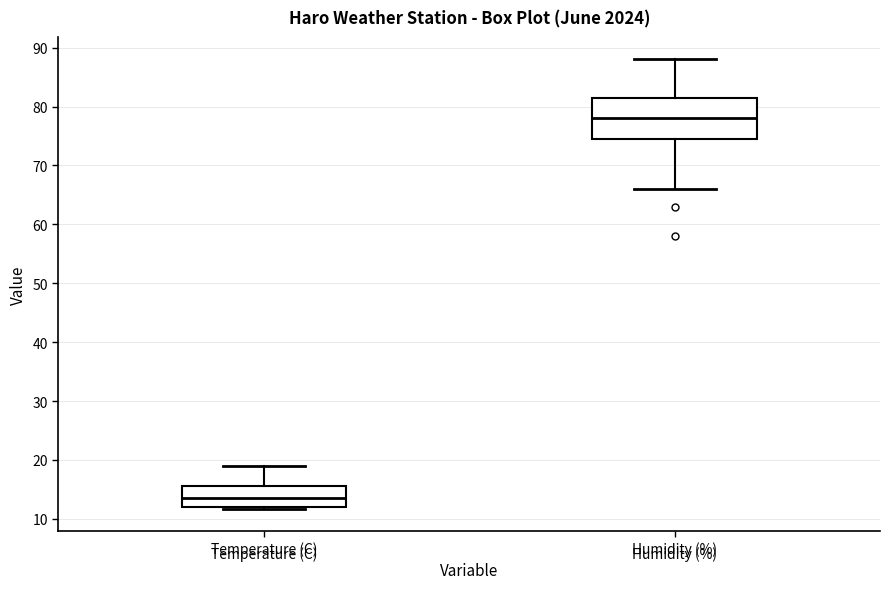

Reading left to right, transcribe this box plot: for each box, give where its median line is, the range the box spans, and where its two whiskers end, as read against the y-axis. The values are not printed on the chart, so give them approximately, as read against the axis.

Temperature (C): median 14, box 12 to 16, whiskers 12 (just below the box's lower edge) to 19
Humidity (%): median 78, box 75 to 82, whiskers 66 to 88